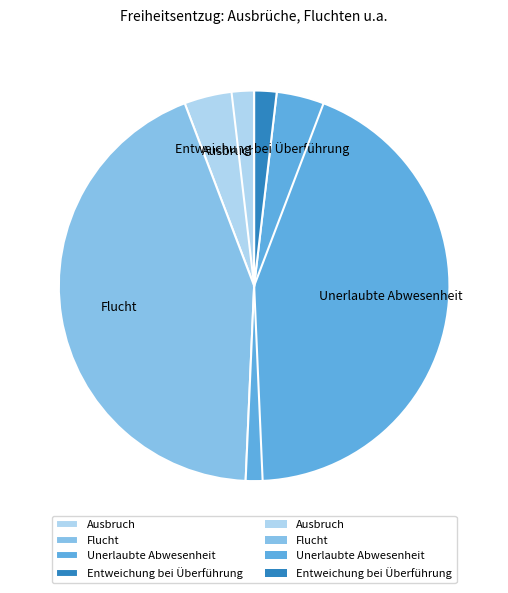

How many slices are in this pie chart?

4